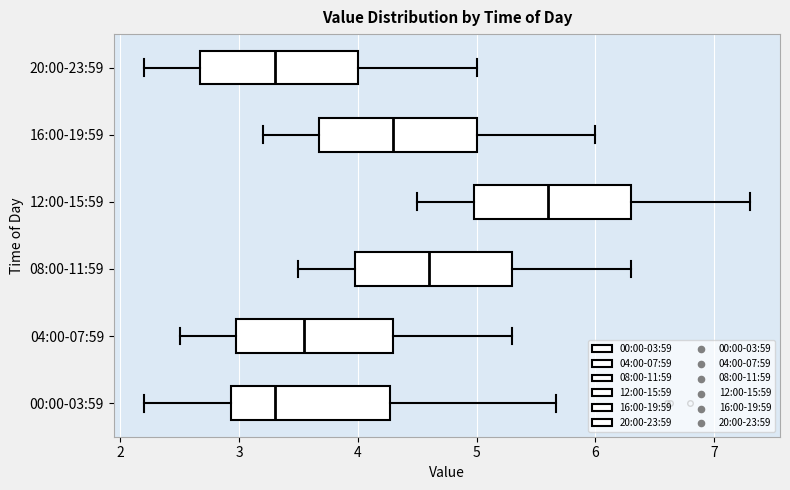

Which box has the furthest to the right median line?

12:00-15:59